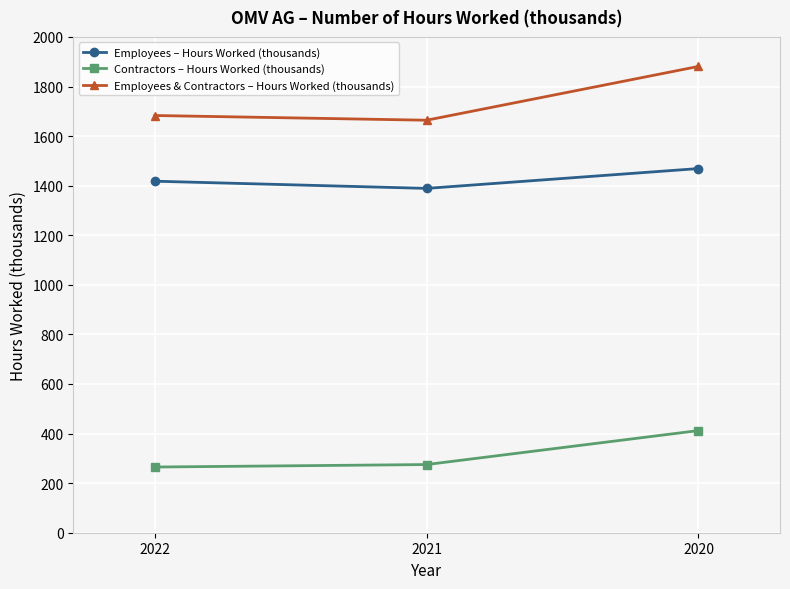

The value of Employees & Contractors – Hours Worked (thousands) at 2022 is 2576. True or false?

False